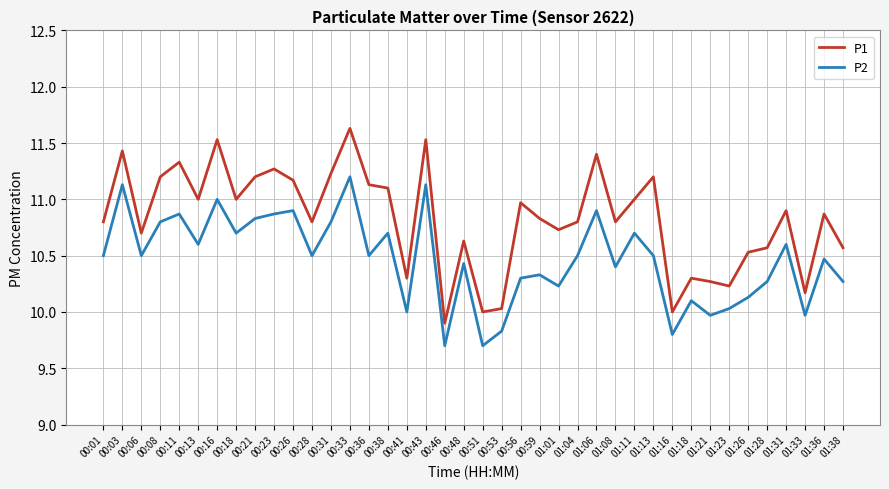

What is the difference between the maximum and minimum values in the P2 series?

1.5